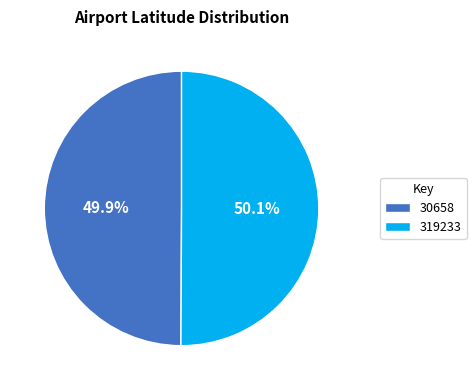

To the nearest percent, what percentage of the pie is 30658?

50%